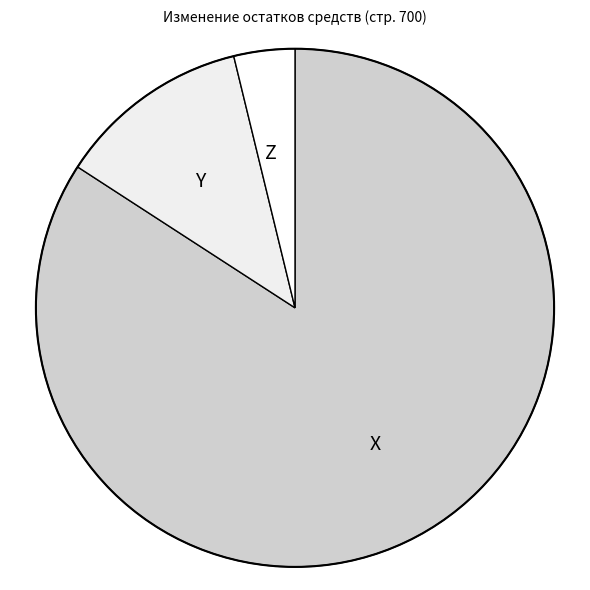

Count the number of slices in the pie.

3